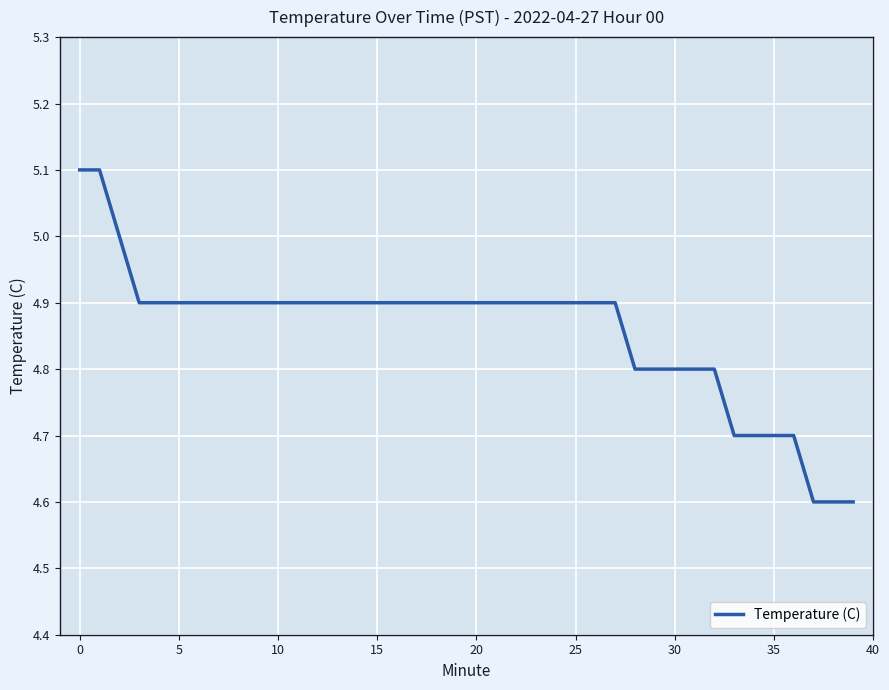

What is the difference between the maximum and minimum values?

0.5